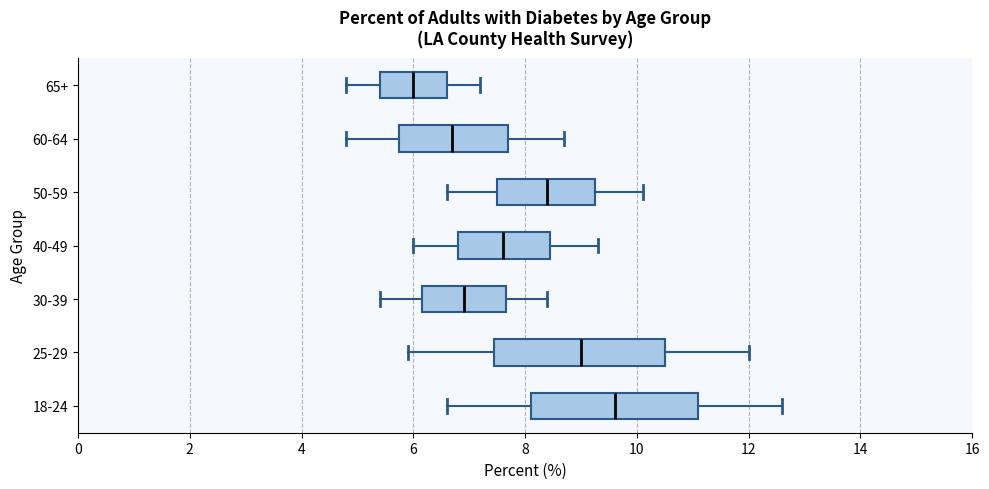

Reading bottom to top, transcribe this box plot: for each box, give where its median line is, the range the box spans, and where its two whiskers end, as read against the x-axis. The values are not printed on the chart, so give them approximately, as read against the axis.

18-24: median 9.6, box 8.2 to 11.2, whiskers 6.6 to 12.6
25-29: median 9.0, box 7.4 to 10.6, whiskers 6.0 to 12.0
30-39: median 7.0, box 6.2 to 7.6, whiskers 5.4 to 8.4
40-49: median 7.6, box 6.8 to 8.4, whiskers 6.0 to 9.4
50-59: median 8.4, box 7.6 to 9.2, whiskers 6.6 to 10.2
60-64: median 6.8, box 5.8 to 7.8, whiskers 4.8 to 8.8
65+: median 6.0, box 5.4 to 6.6, whiskers 4.8 to 7.2